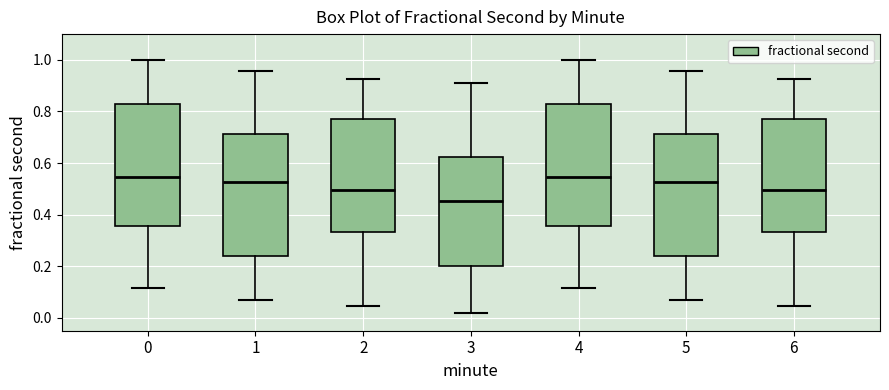

Where is the lower edge of the box at x = 5 on the y-axis? The values are not printed on the chart, so give them approximately, as read against the axis.

0.24